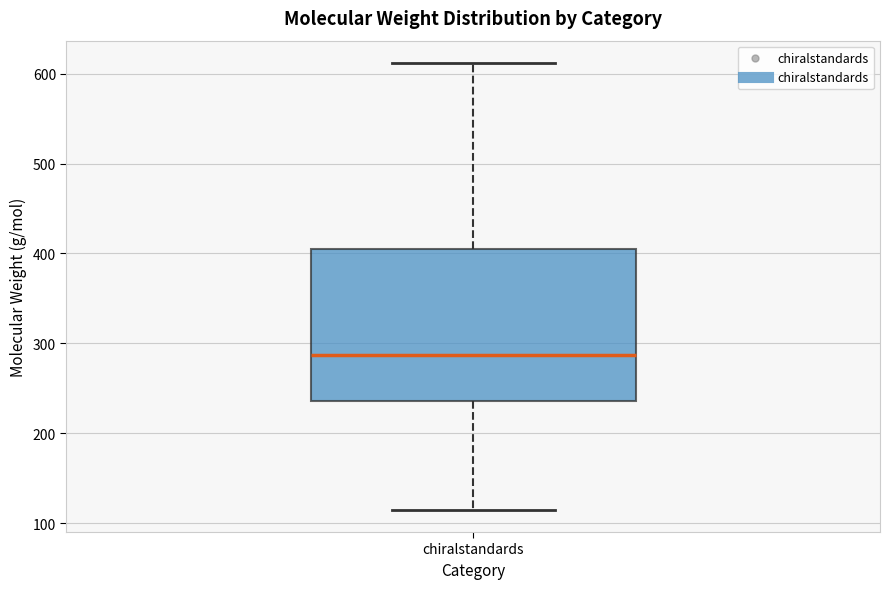

Read this box plot against the y-axis: the position of the median line, the range covered by the box, and the ends of both whiskers. The values are not printed on the chart, so give them approximately, as read against the axis.

median 290, box 240 to 410, whiskers 120 to 610